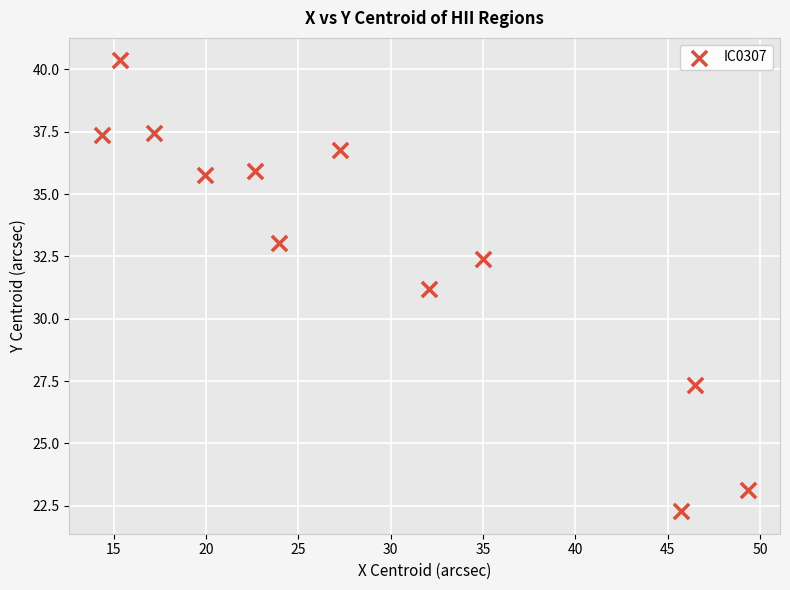

What is the range of X values (max minus min)?

35.0